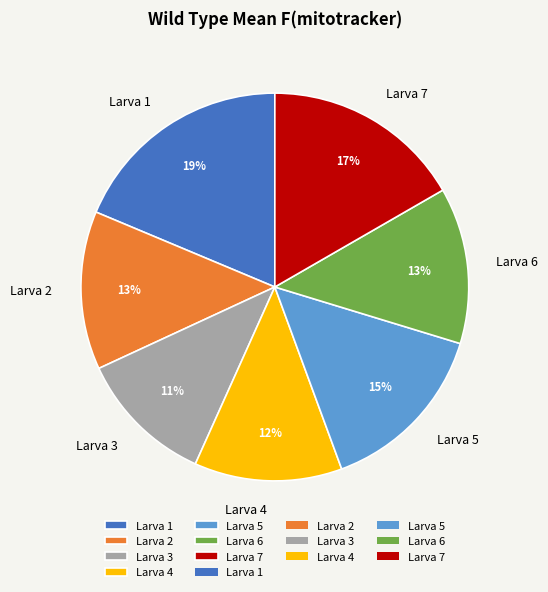

Is the sum of Larva 3 and Larva 6 greater than half?

No